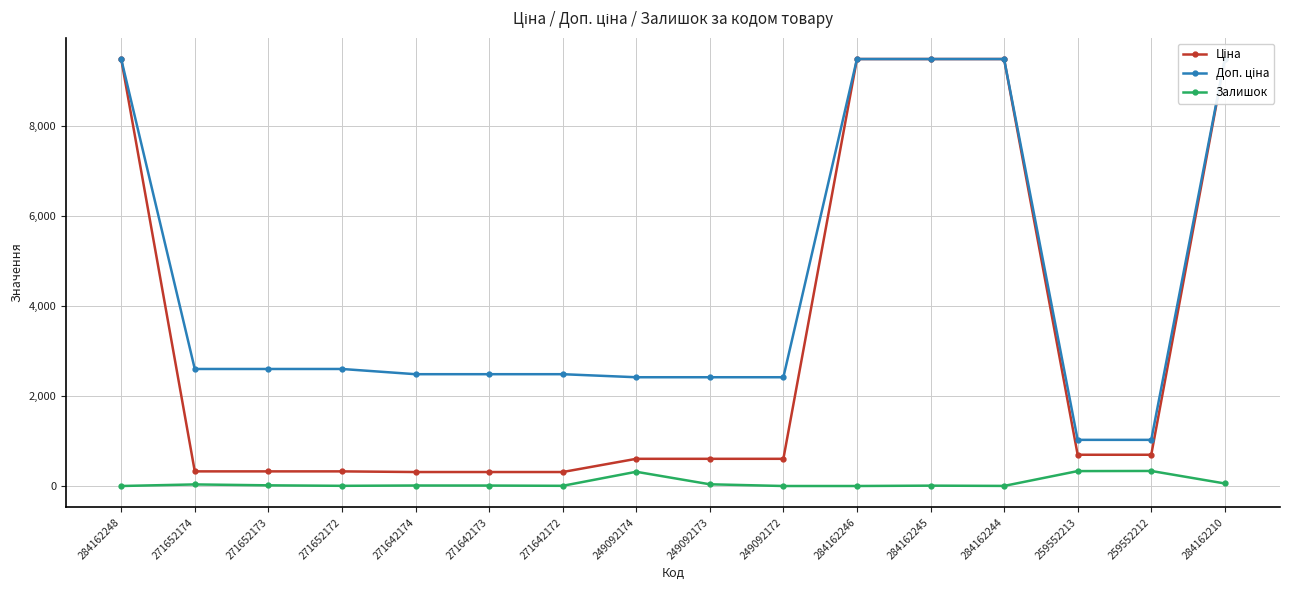

How many values in the Доп. ціна series are below 2598?

8